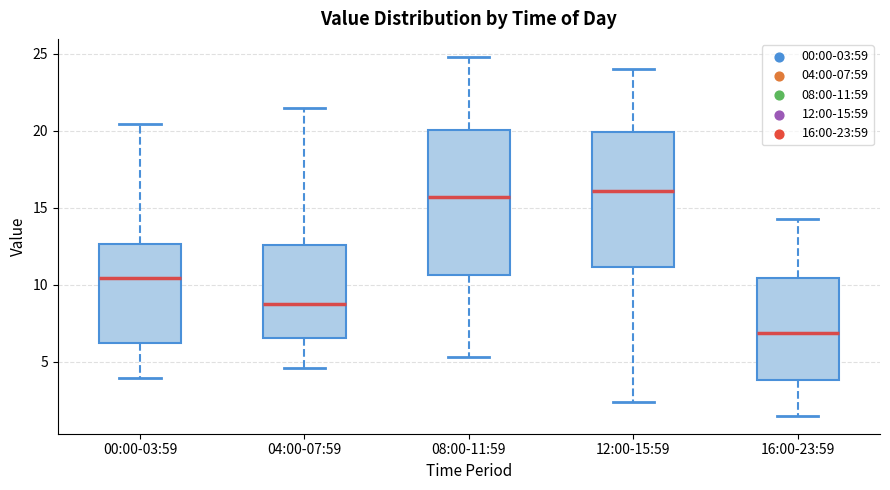

Where is the lower edge of the box for 16:00-23:59 on the y-axis? The values are not printed on the chart, so give them approximately, as read against the axis.

4.0